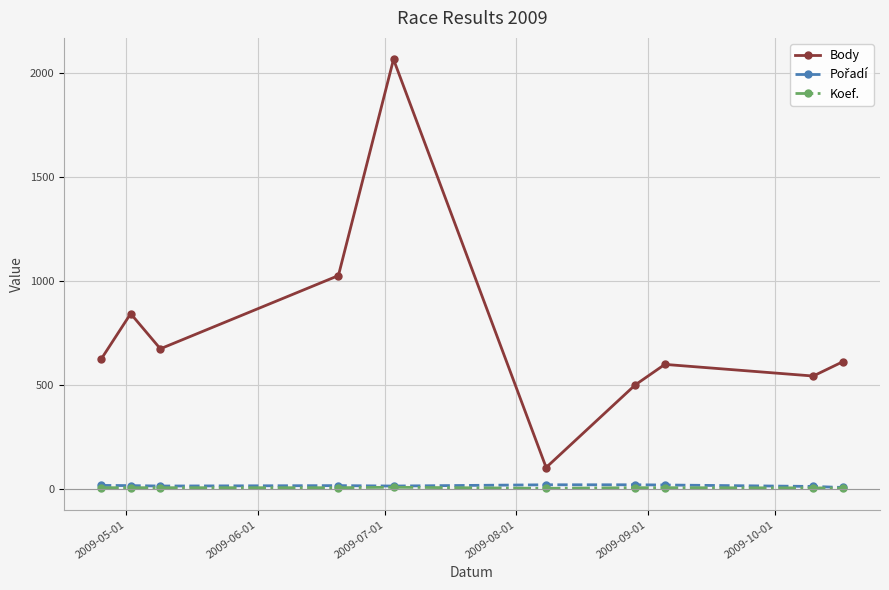

In Body, how many points are higher than both neighbors (excluding endpoints)?

3